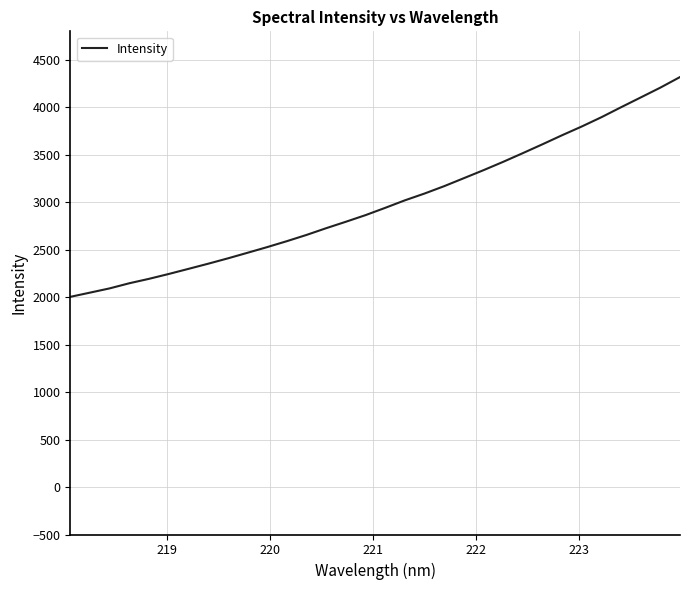

How many lines are shown in the chart?

1